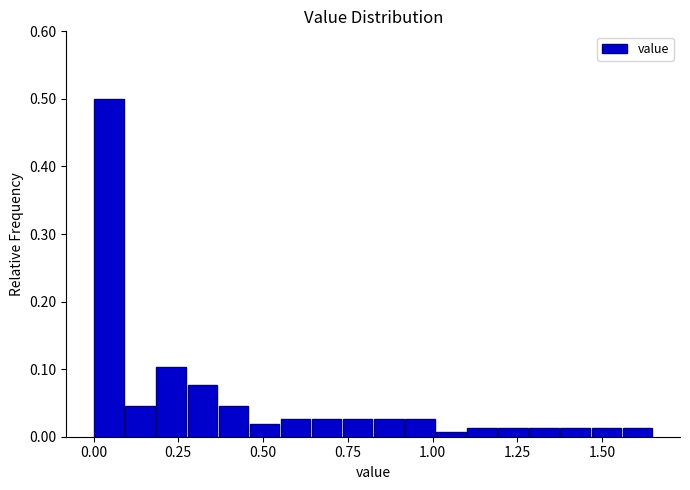

Around what value on the x-axis is the tallest bar? Give the approximate position of its centre, as read against the axis.

0.05